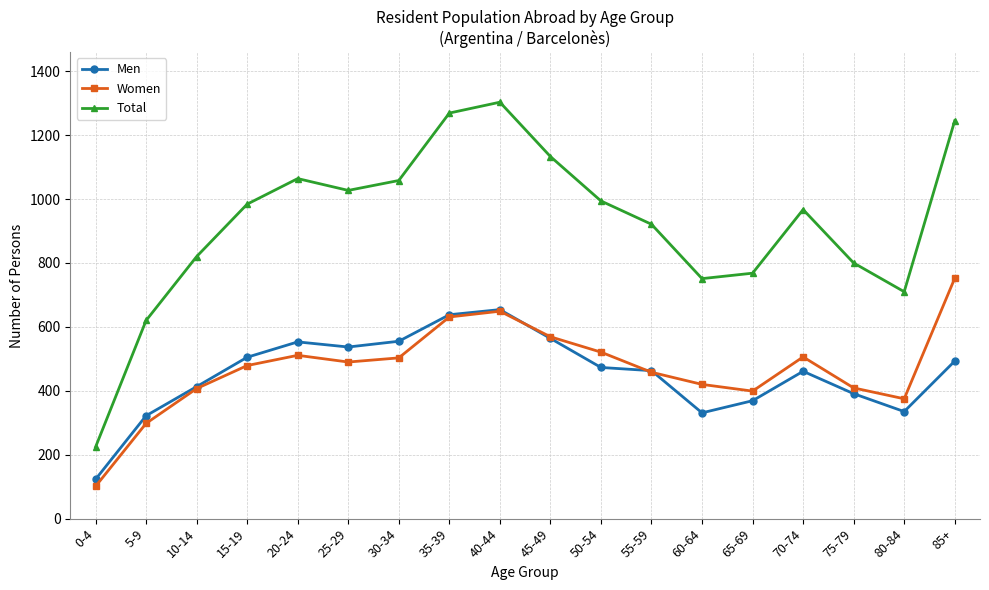

At which category is the sum across all series the highest?

40-44